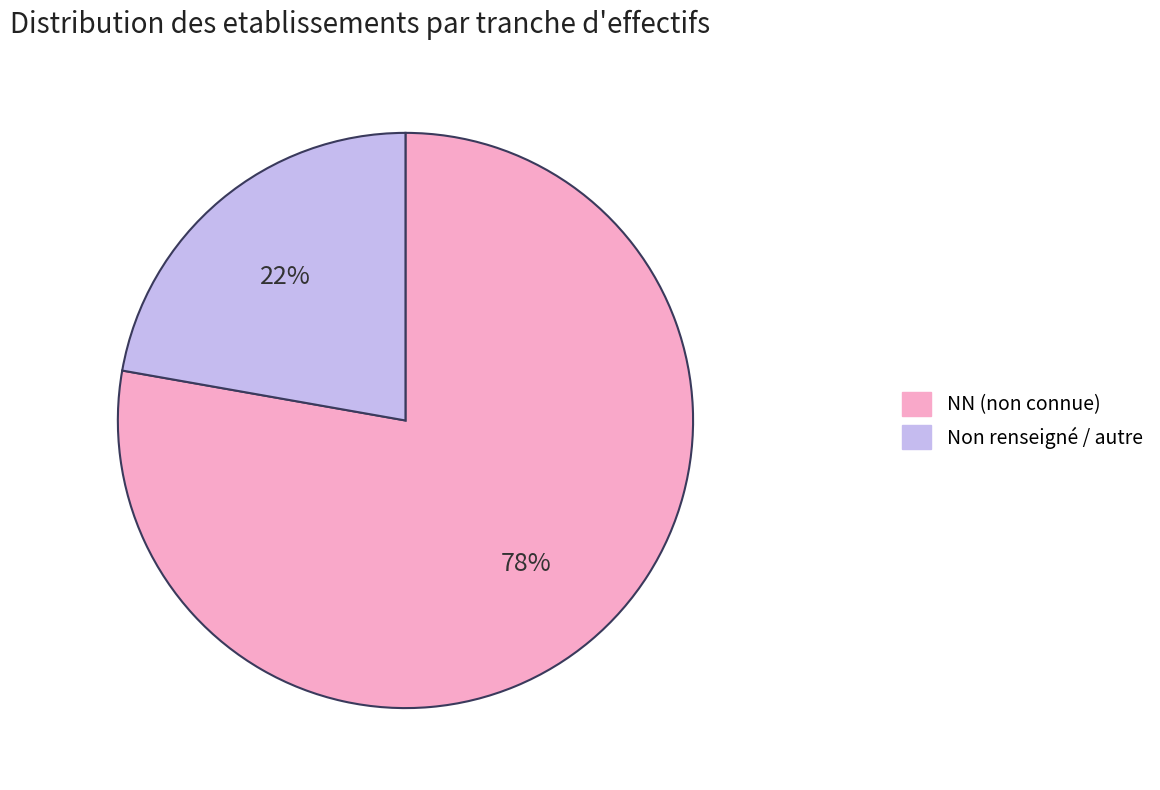

To the nearest percent, what is the average slice percentage?

50%